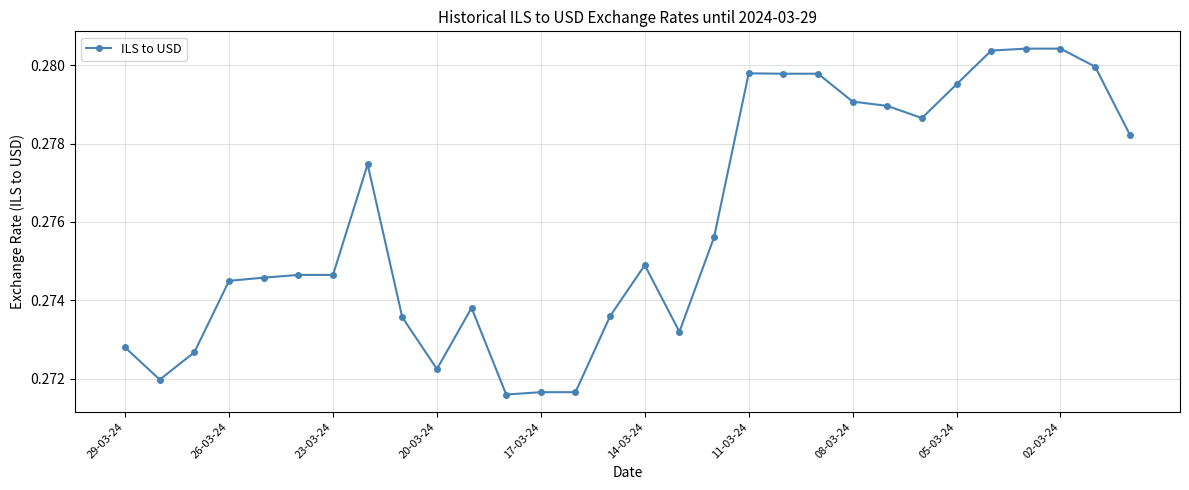

True or false: there are more than 1 points higher than both neighbors.

True